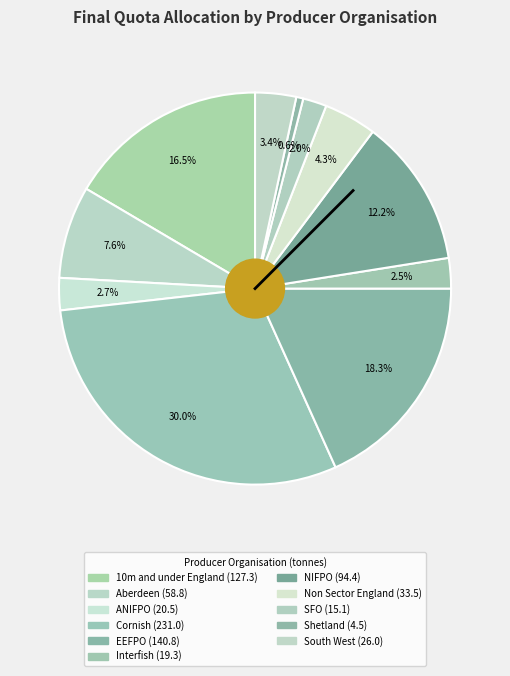

Is there a majority slice in this chart?

No